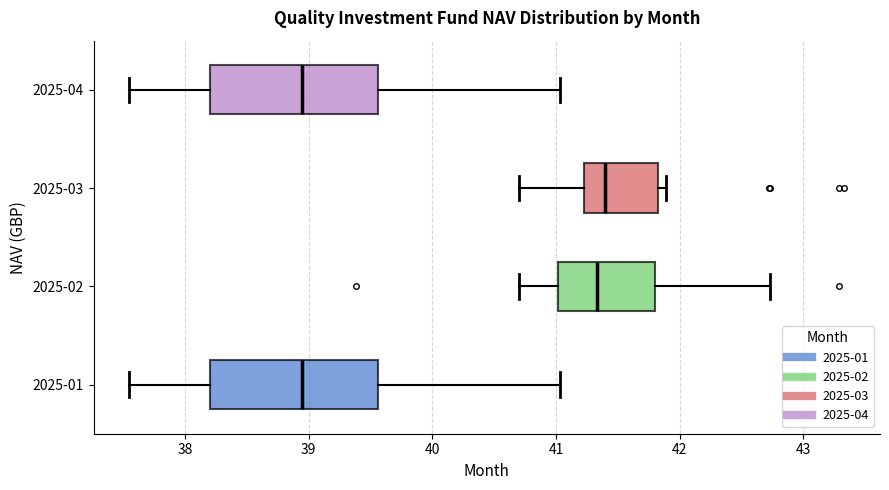

Where is the left edge of the box for 2025-02 on the x-axis? The values are not printed on the chart, so give them approximately, as read against the axis.

41.0